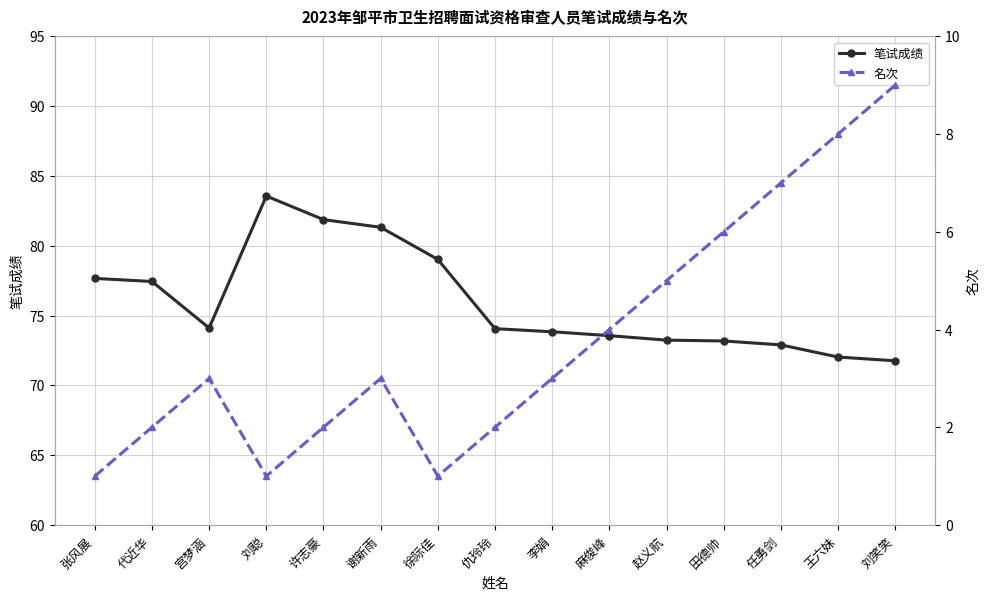

True or false: 名次 has more than 0 interior local peaks.

True